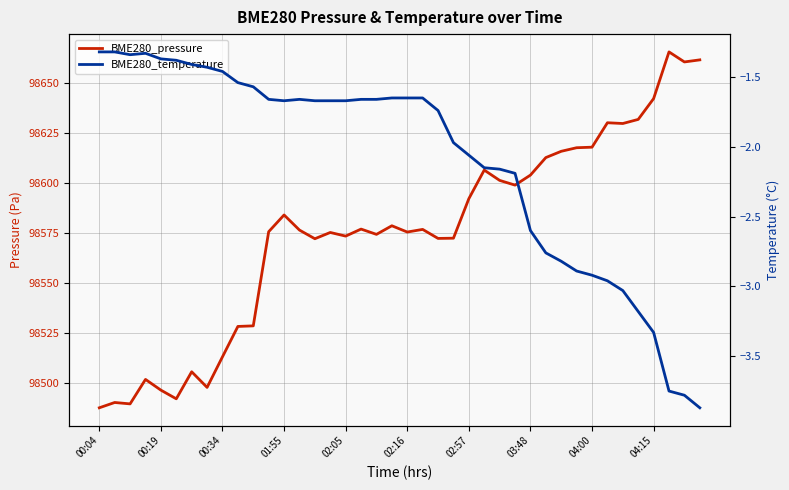

List the series in order of their overall mean, lowest first.

BME280_temperature, BME280_pressure